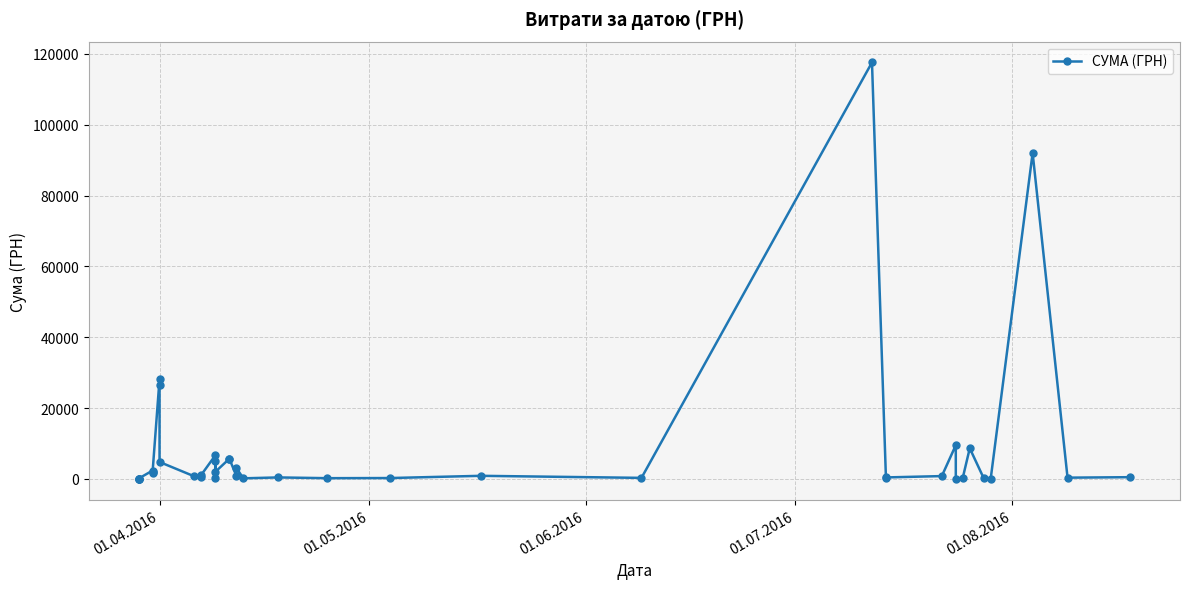

Reading left to right, extract all data points from this chart.

97.8	100.0	97.8	100.0	2364.0	1576.8	1881.9	28183.3	26381.6	4783.8	714.6	577.4	1216.6	6700.0	361.8	5116.8	2027.8	5709.6	5693.4	859.3	3071.0	173.9	425.8	215.5	252.8	881.4	300.0	117568.8	219.0	425.8	805.0	9532.1	11.2	323.2	8661.0	199.0	97.8	91998.9	361.8	496.0